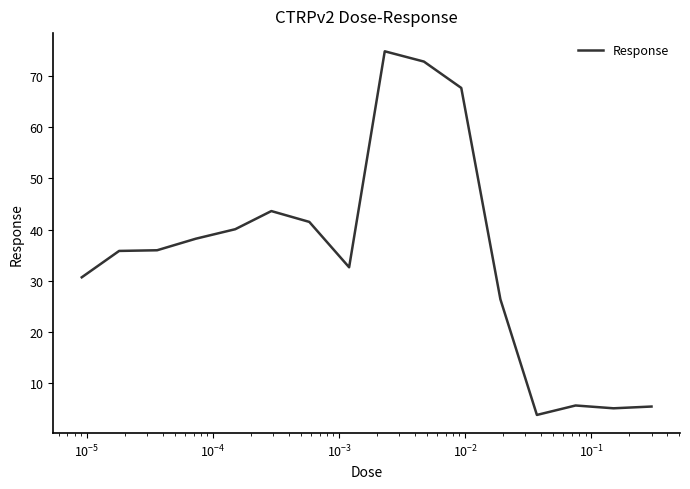

What is the greatest value displayed?

74.9